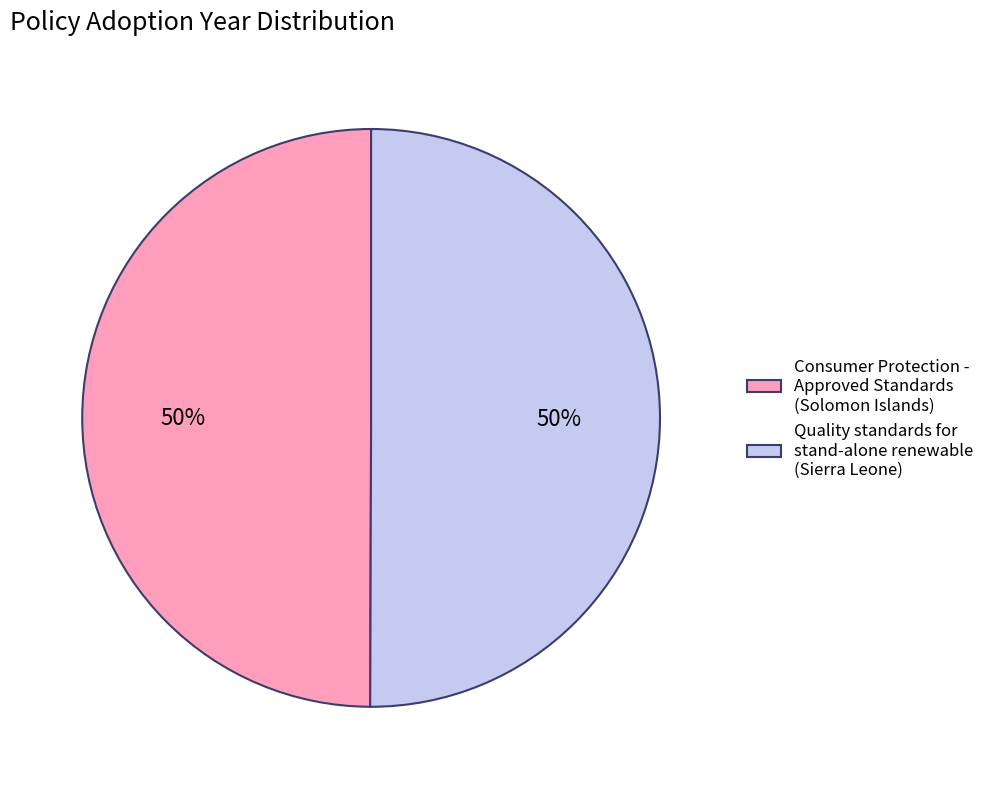

How many slices are in this pie chart?

2